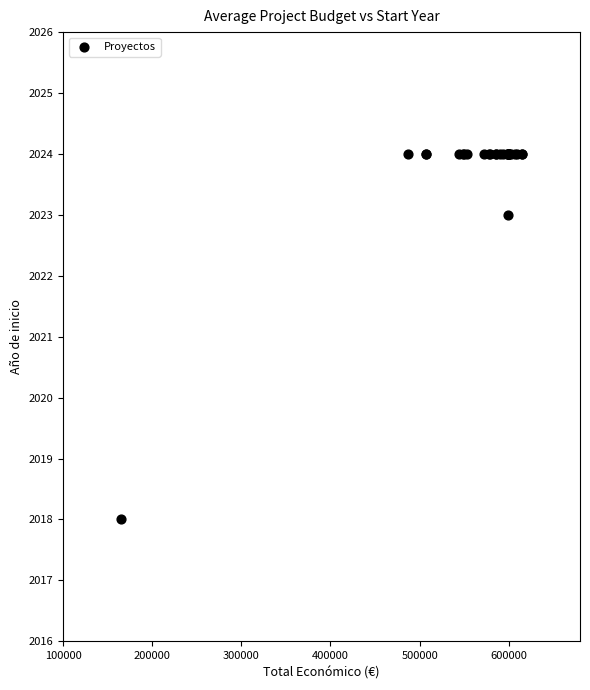

What Y value in the scatter plot is closest to 2021?

2023